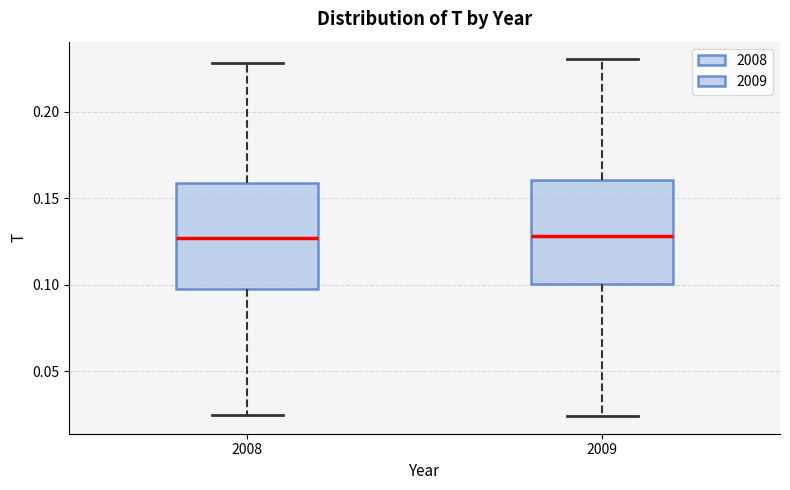

Reading left to right, read every box against the y-axis: the position of its median line, the range the box covers, and the ends of its whiskers. The values are not printed on the chart, so give them approximately, as read against the axis.

2008: median 0.125, box 0.100 to 0.160, whiskers 0.025 to 0.230
2009: median 0.130, box 0.100 to 0.160, whiskers 0.025 to 0.230